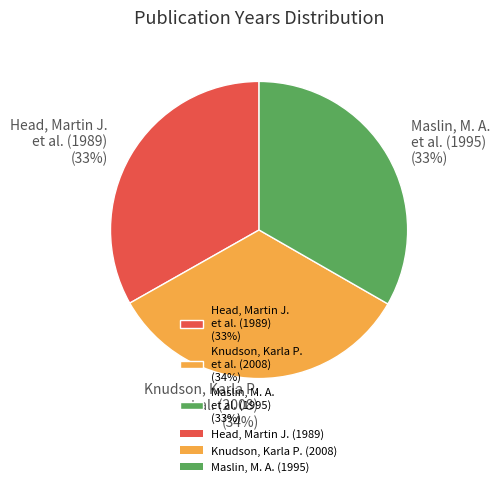

To the nearest percent, what portion does Knudson, Karla P. et al. (2008) (34%) represent?

34%